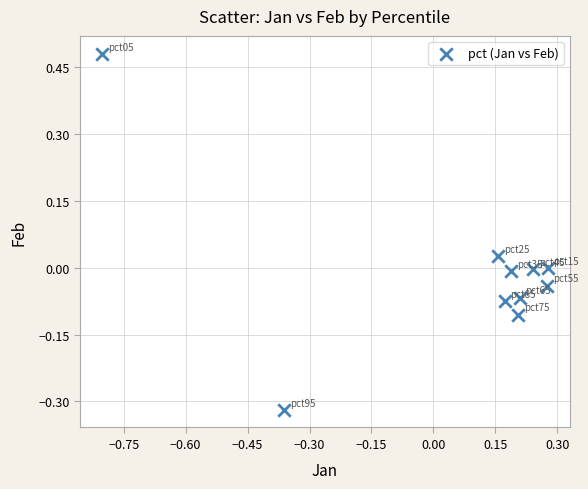

What is the range of X values (max minus min)?

1.1